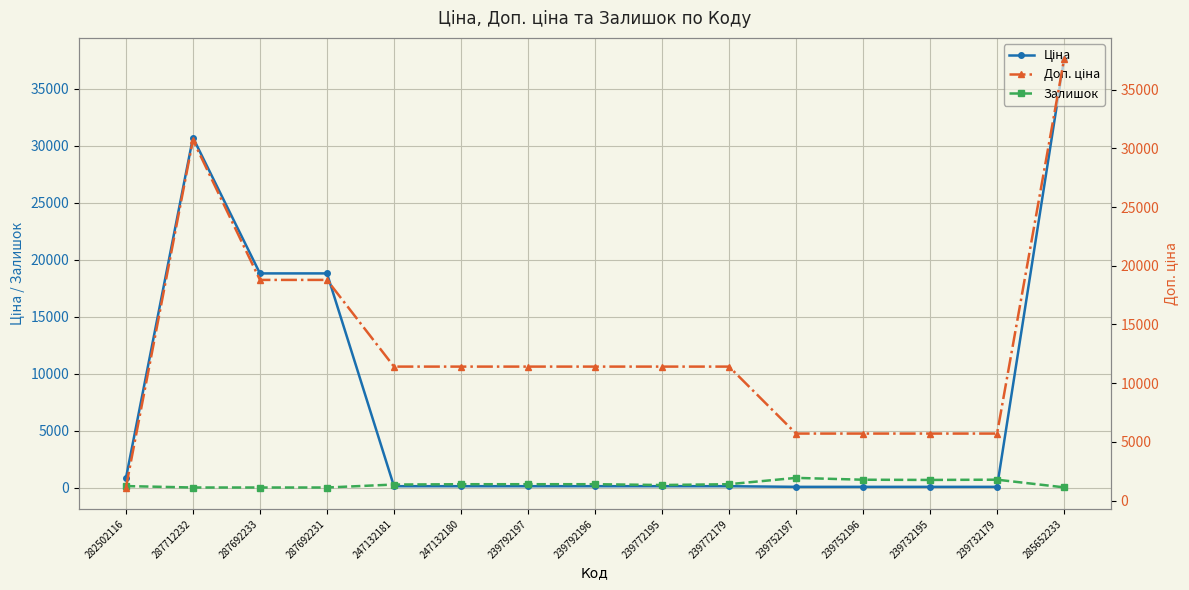

At how many categories does at least one series exceed 36096?

1